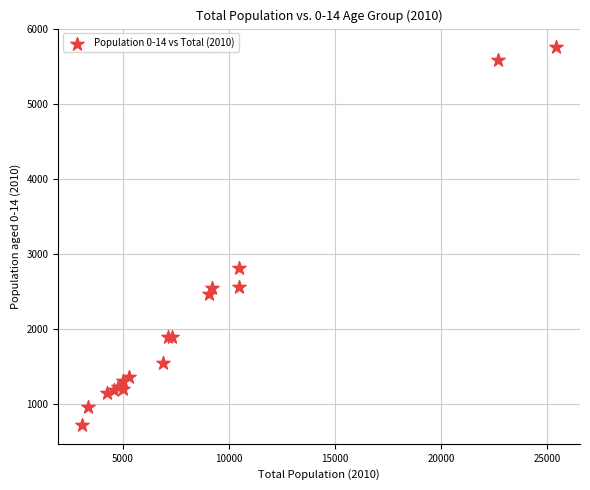

What Y value in the scatter plot is closest to 3237?

2815.5